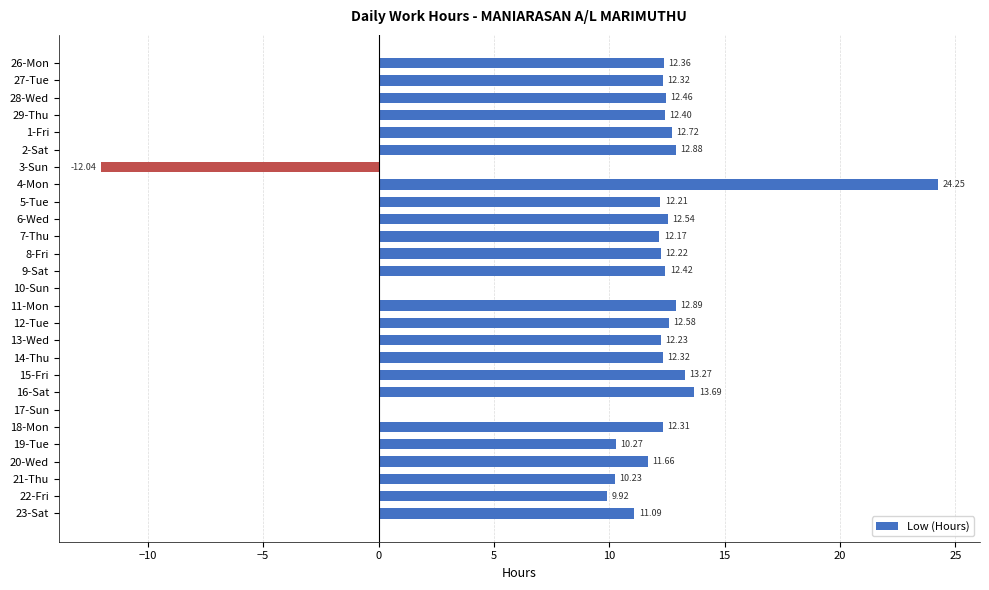

What is the sum of the values at 18-Mon and 23-Sat?

23.4